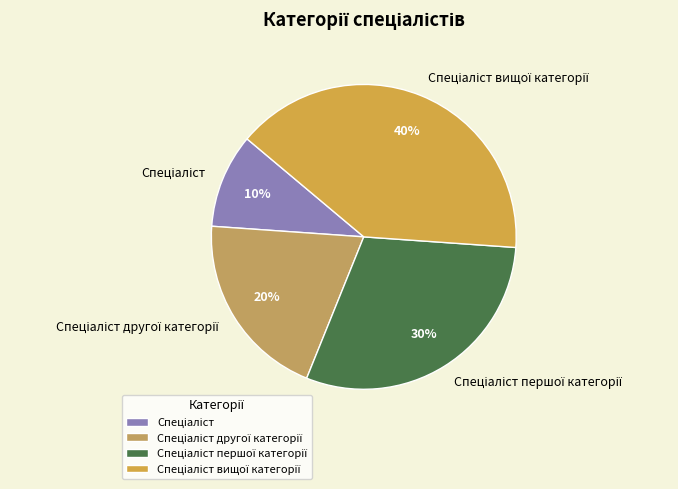

To the nearest percent, what is the average slice percentage?

25%